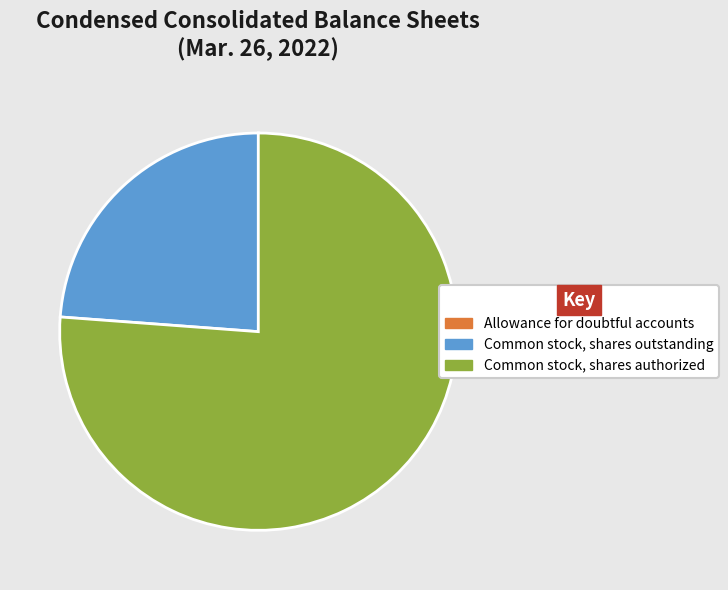

Is the sum of Common stock, shares outstanding and Common stock, shares authorized greater than half?

Yes